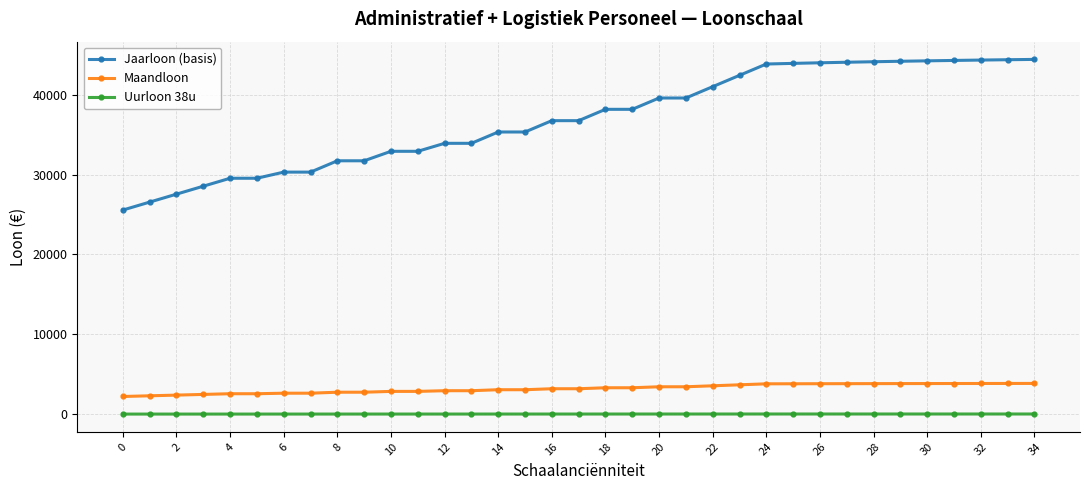

What is the average value of the Uurloon 38u series?

19.5